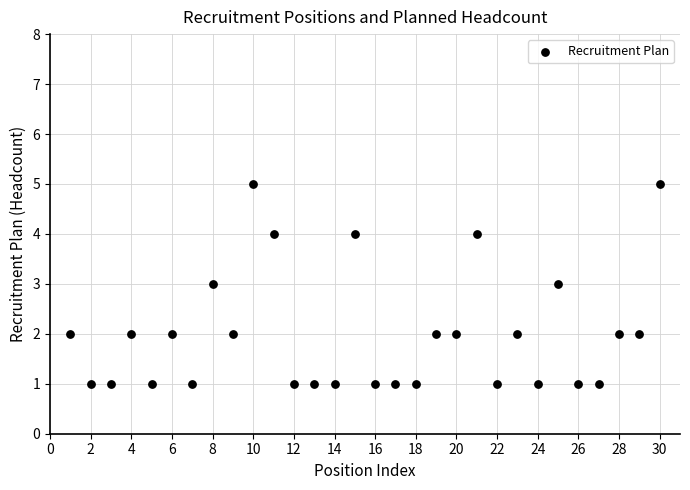

What is the range of Y values (max minus min)?

4